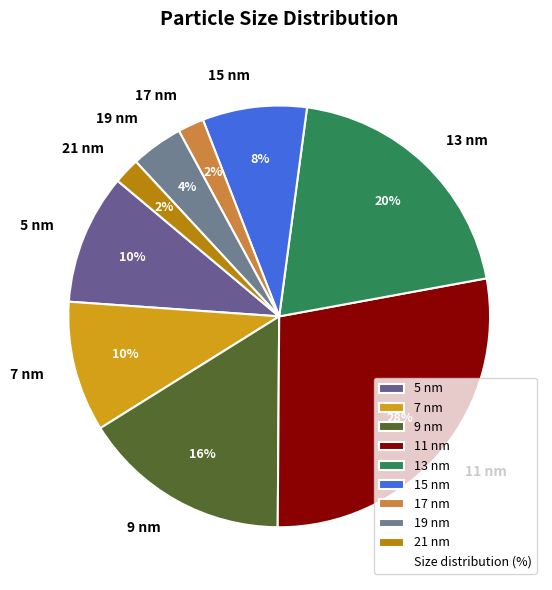

Which has a higher value, 9 nm or 19 nm?

9 nm